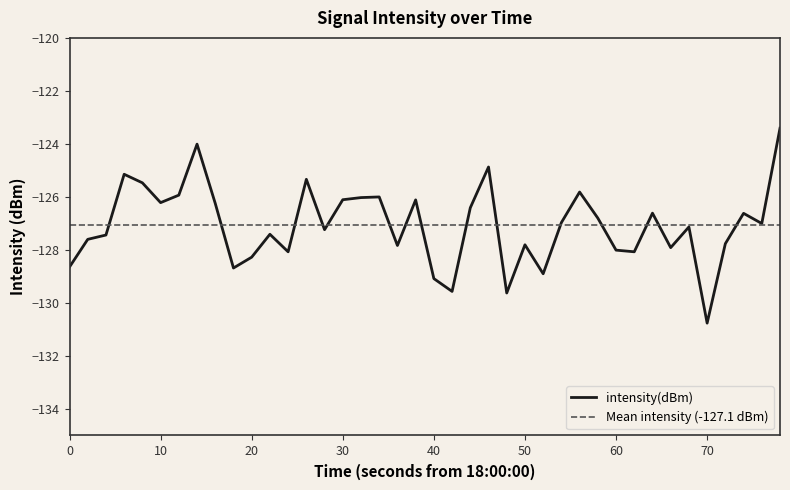

True or false: intensity(dBm) has a value of -126.2 at 10.

True